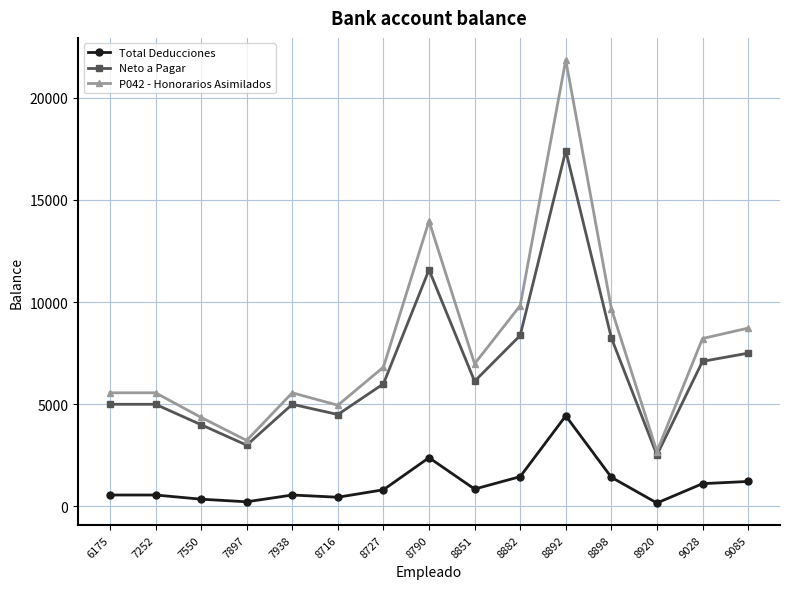

How many categories are shown in the chart?

15